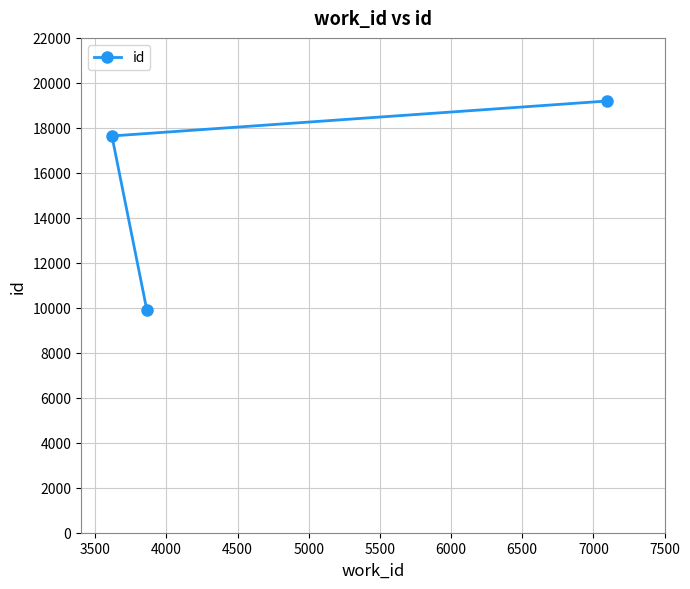

What is the greatest value displayed?

19194